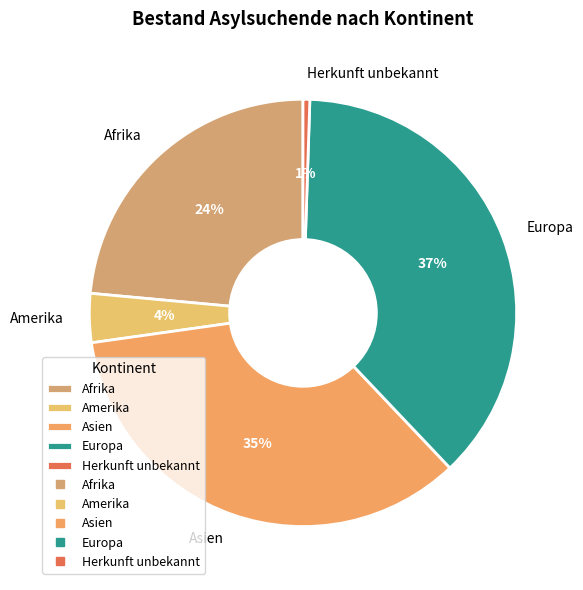

Do Asien and Europa together represent more than half of the pie?

Yes